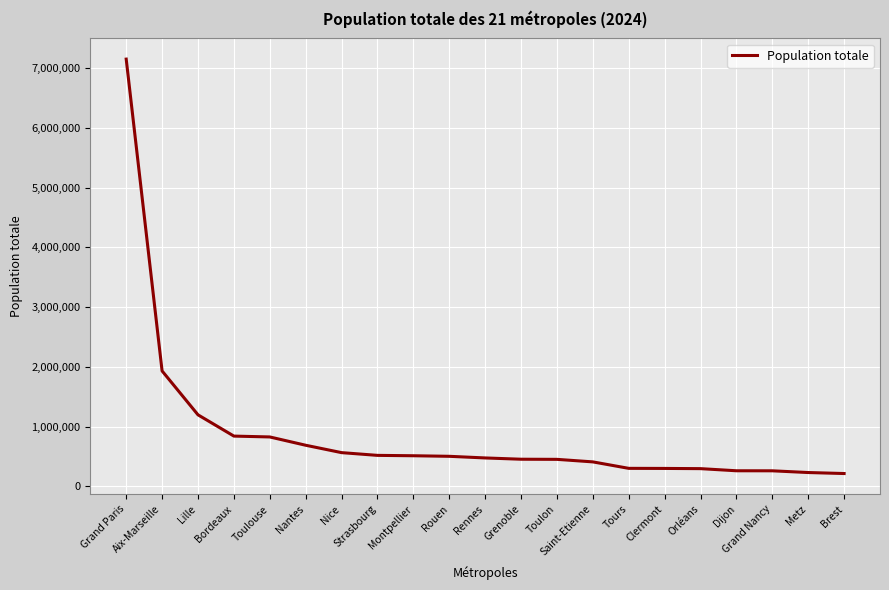

What is the average value?

877162